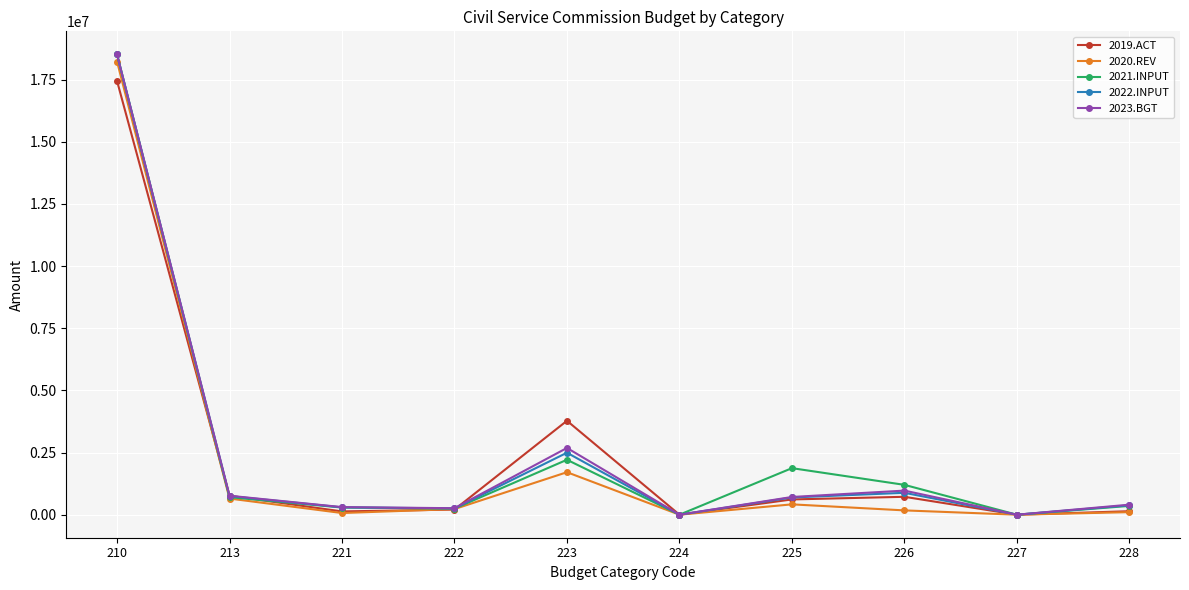

At which label is 2021.INPUT closest to 9255914?

223